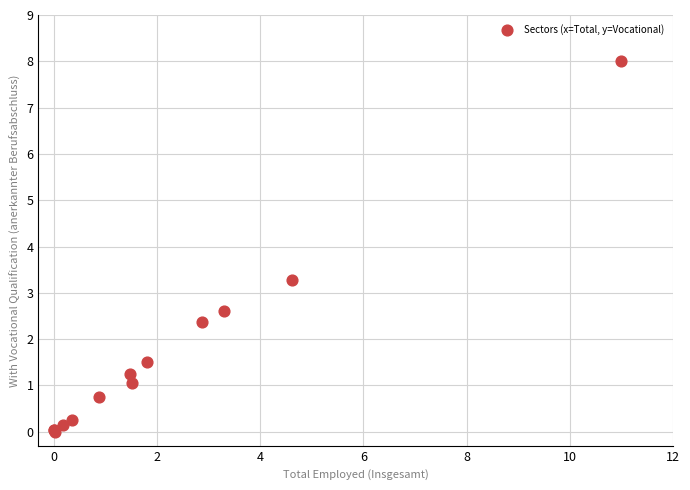

What Y value in the scatter plot is closest to 4?

3.3